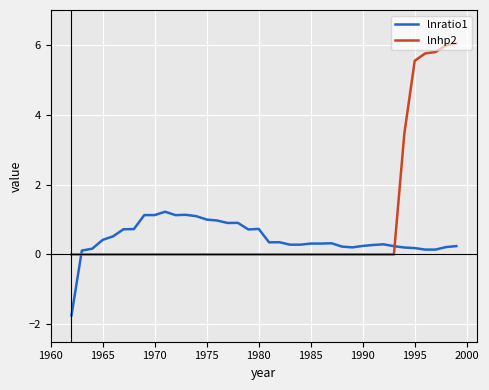

How many values in lnratio1 are above zero?

37